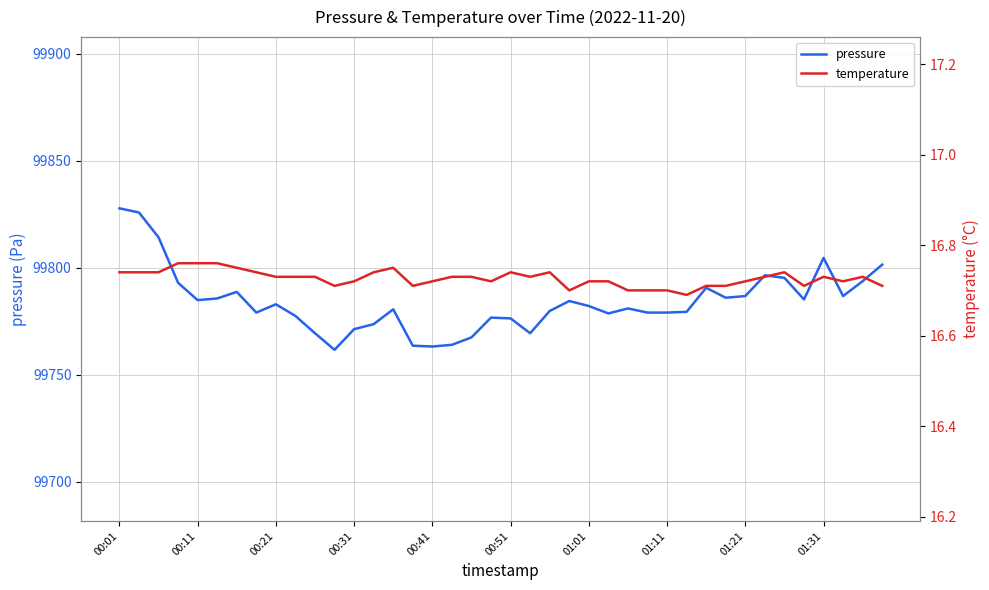

In pressure, how many points are higher than both neighbors (excluding endpoints)?

9